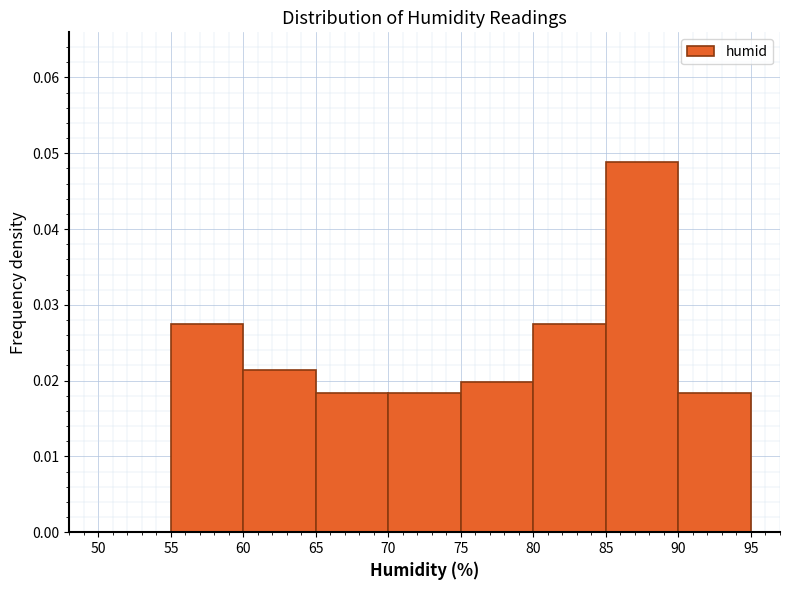

Reading left to right, list every bar in this chart as the range it spans on the x-axis followed by its height. The values are not printed on the chart, so give them approximately, as read against the axis.

50 to 55: 0
55 to 60: 0.027
60 to 65: 0.021
65 to 70: 0.018
70 to 75: 0.018
75 to 80: 0.020
80 to 85: 0.027
85 to 90: 0.049
90 to 95: 0.018